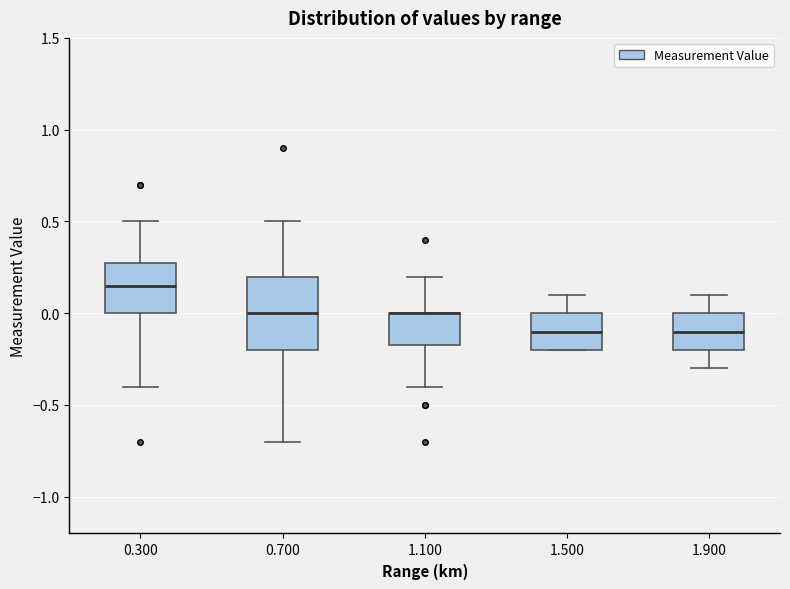

Where is the lower edge of the box at x = 0.300 on the y-axis? The values are not printed on the chart, so give them approximately, as read against the axis.

0.00